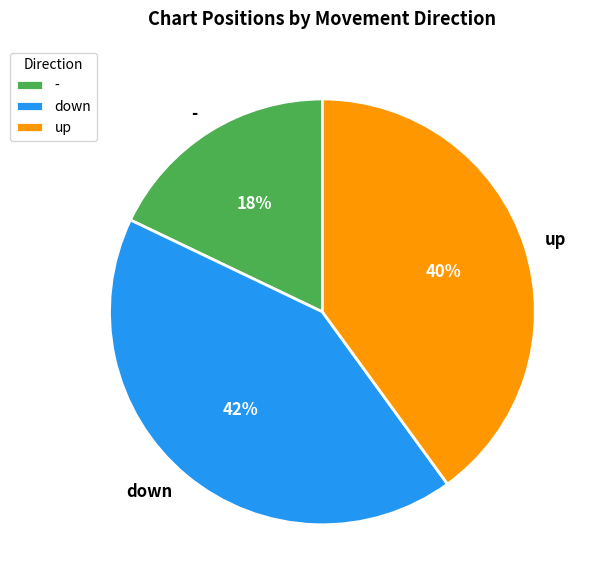

The up slice represents 28% of the pie. True or false?

False